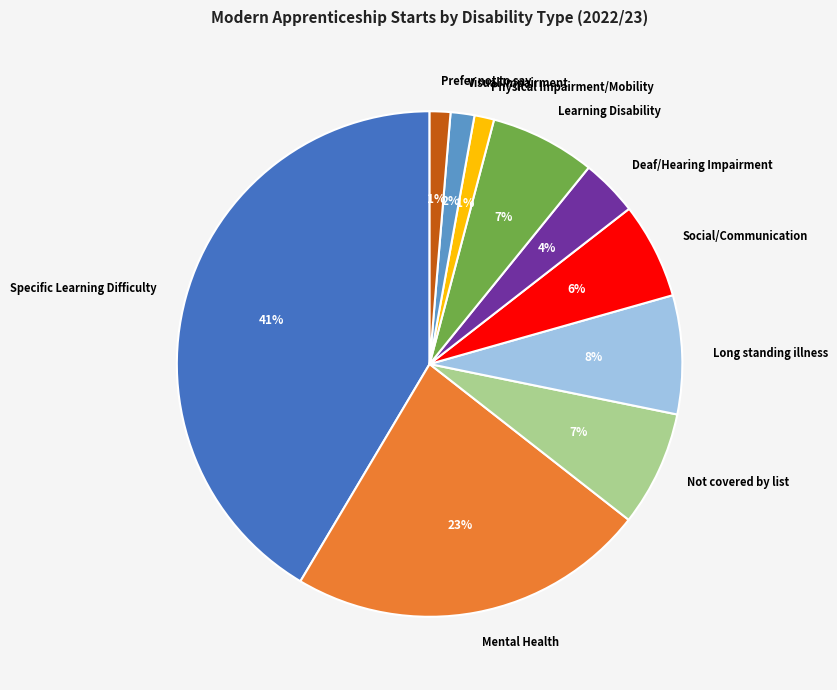

Between Mental Health and Prefer not to say, which is larger?

Mental Health